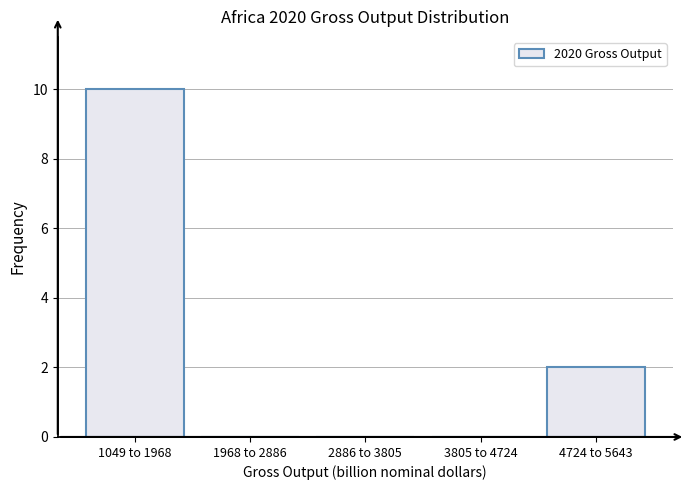

Reading left to right, transcribe all the data shown in this chart.

1049 to 1968=10	1968 to 2886=0	2886 to 3805=0	3805 to 4724=0	4724 to 5643=2